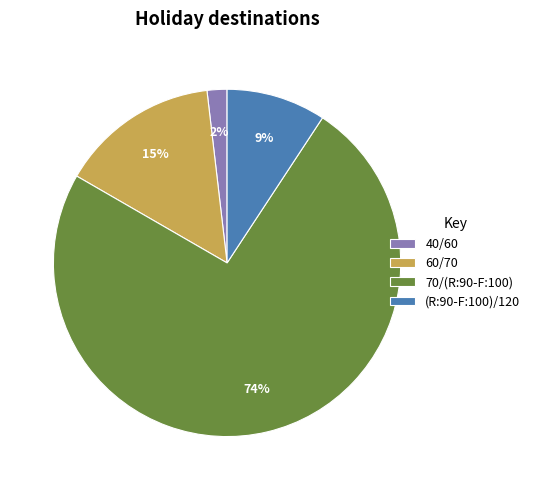

The 60/70 slice represents 15% of the pie. True or false?

True